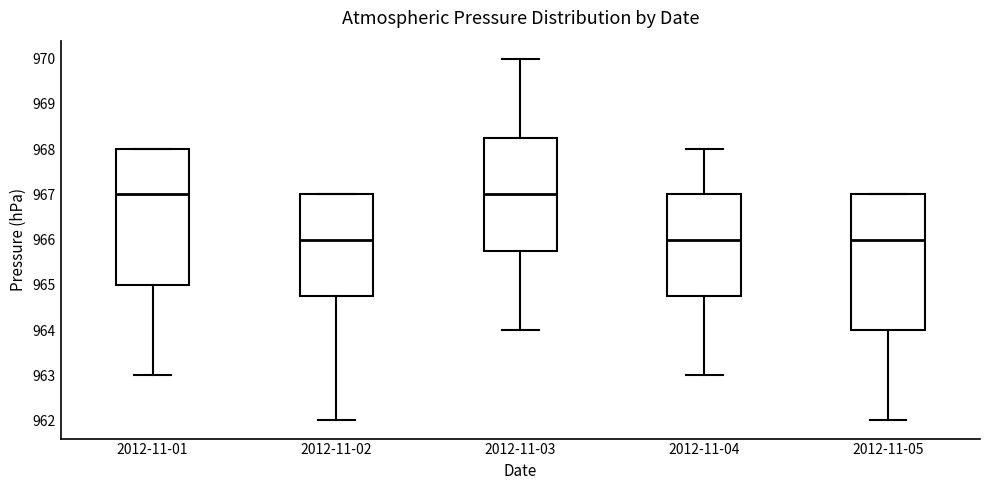

Where does the median line of the box for 2012-11-04 sit on the y-axis? The values are not printed on the chart, so give them approximately, as read against the axis.

966.0